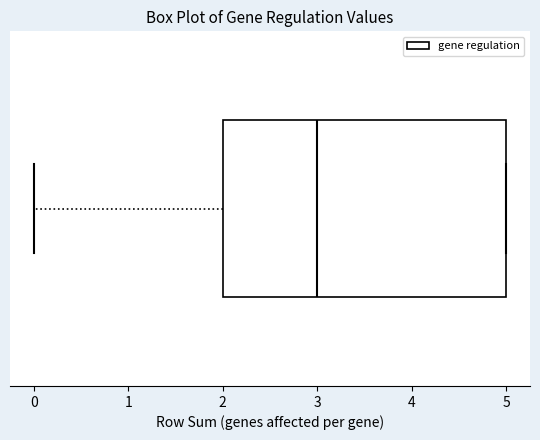

Read this box plot against the x-axis: the position of the median line, the range covered by the box, and the ends of both whiskers. The values are not printed on the chart, so give them approximately, as read against the axis.

median 3, box 2 to 5, whiskers 0 to 5